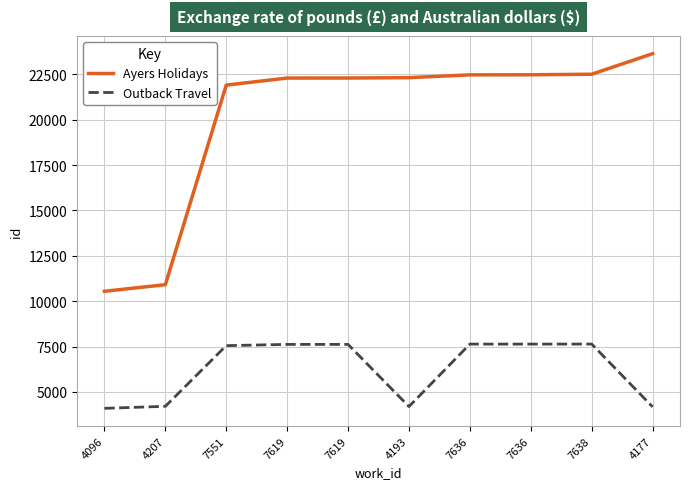

Rank the series at 4207 from lowest to highest value.

Outback Travel, Ayers Holidays